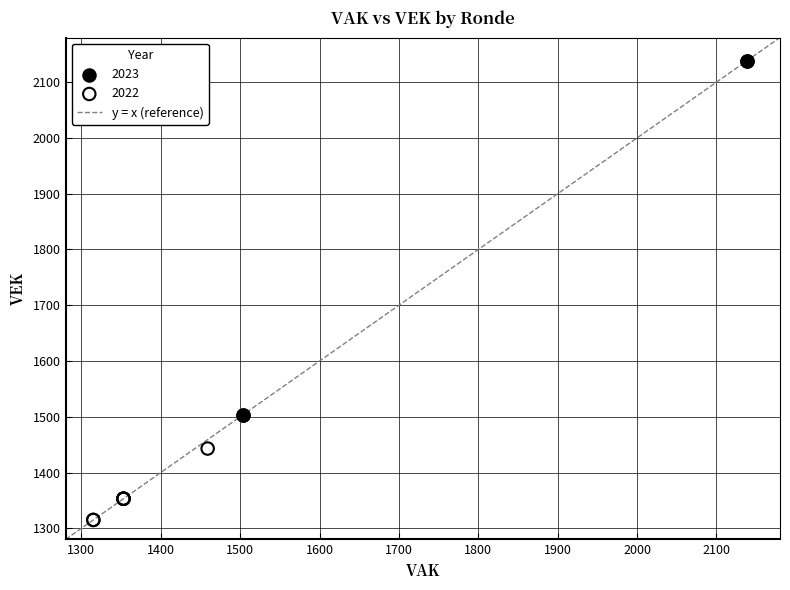

Which series reaches the maximum Y coordinate?

2023